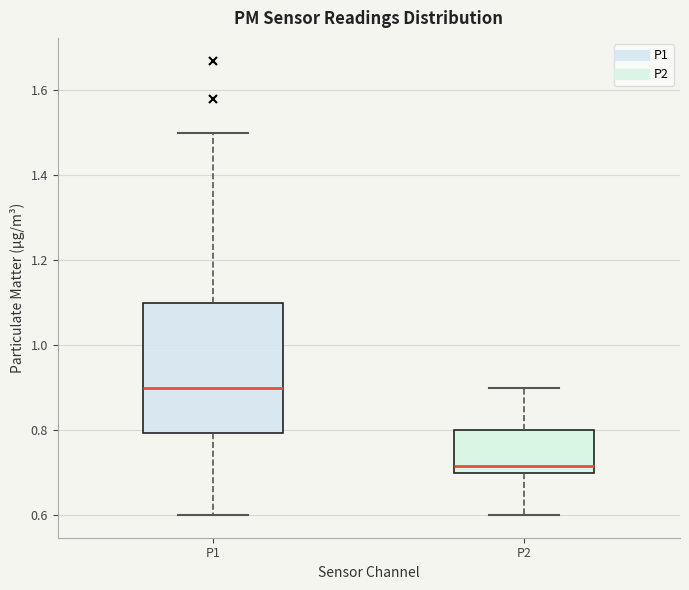

Reading left to right, transcribe this box plot: for each box, give where its median line is, the range the box spans, and where its two whiskers end, as read against the y-axis. The values are not printed on the chart, so give them approximately, as read against the axis.

P1: median 0.90, box 0.80 to 1.10, whiskers 0.60 to 1.50
P2: median 0.72, box 0.70 to 0.80, whiskers 0.60 to 0.90